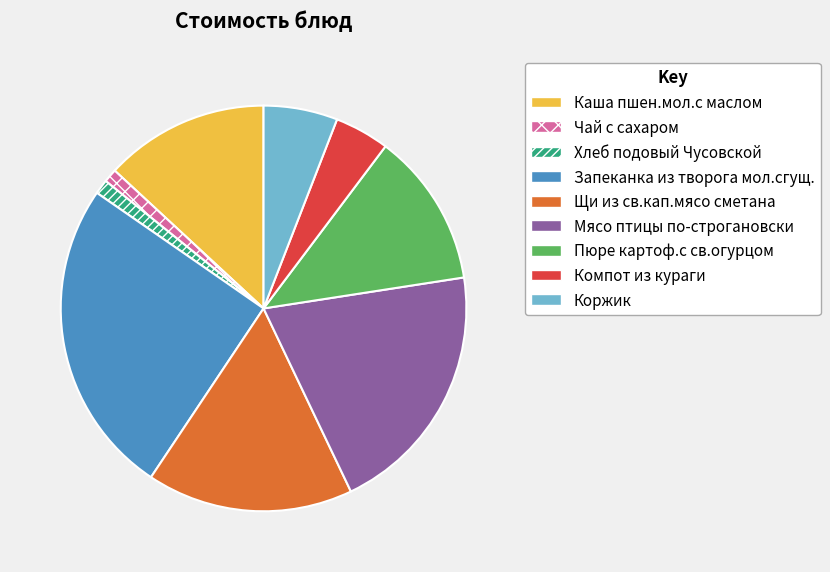

Which has a higher value, Каша пшен.мол.с маслом or Хлеб подовый Чусовской?

Каша пшен.мол.с маслом